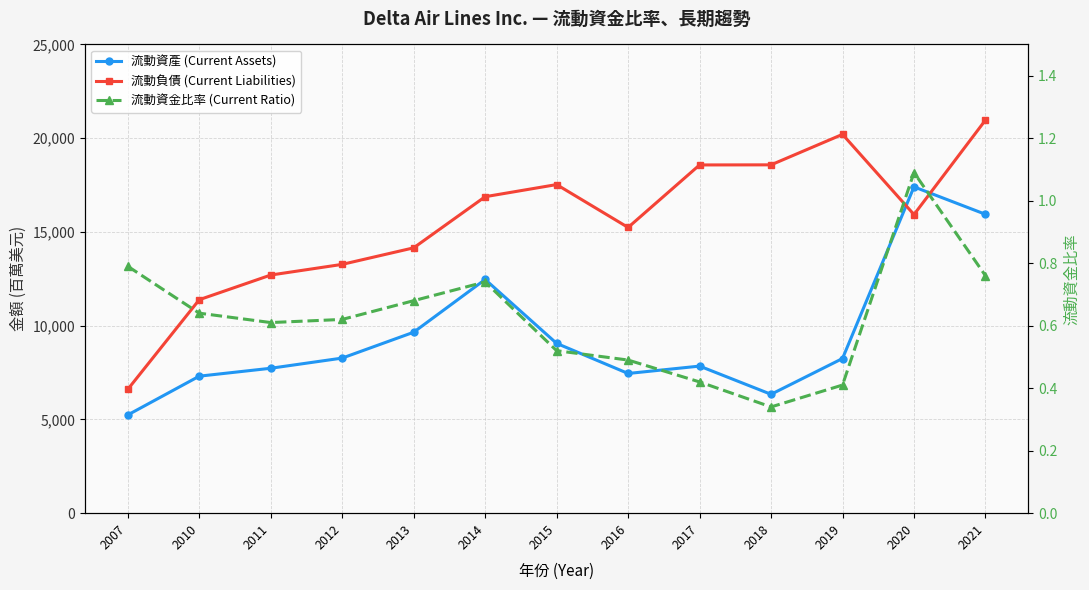

Reading right to left, what are all the values shown in this chart?

流動資產 (Current Assets): 15940.0	17404.0	8249.0	6340.0	7844.0	7451.0	9056.0	12465.0	9651.0	8272.0	7729.0	7307.0	5240.0
流動負債 (Current Liabilities): 20966.0	15927.0	20204.0	18578.0	18573.0	15239.0	17526.0	16879.0	14152.0	13270.0	12701.0	11385.0	6605.0
流動資金比率 (Current Ratio): 0.8	1.1	0.4	0.3	0.4	0.5	0.5	0.7	0.7	0.6	0.6	0.6	0.8